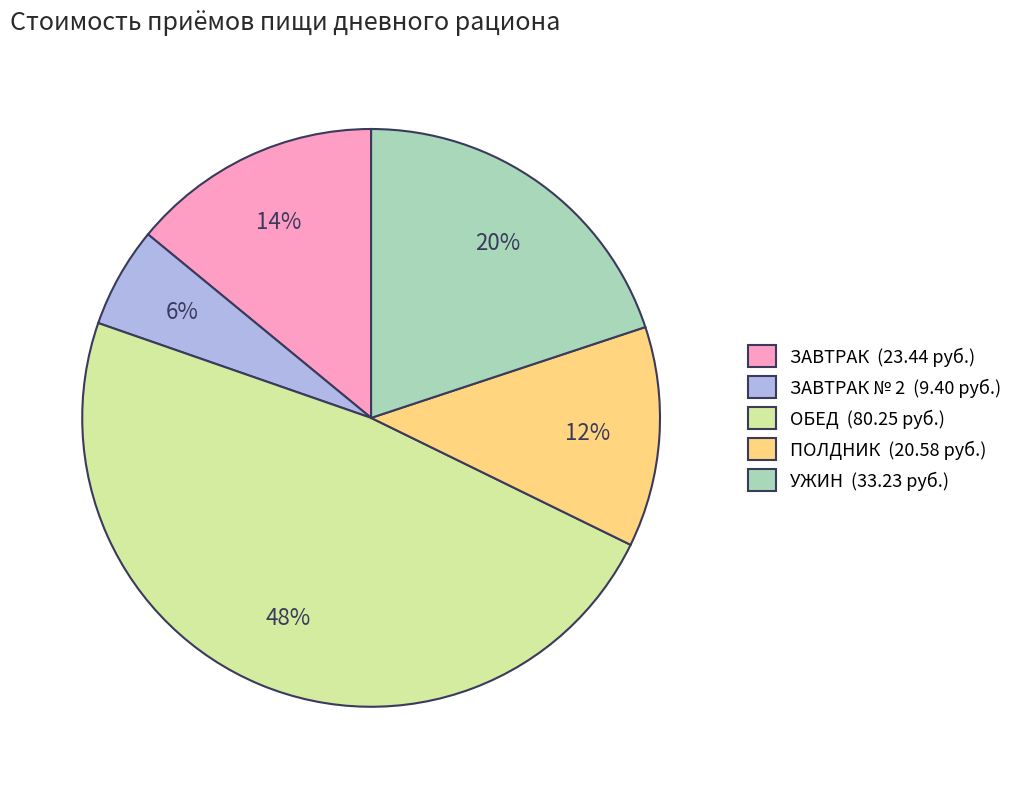

Which category has the biggest portion of the pie?

ОБЕД (80.25 руб.)